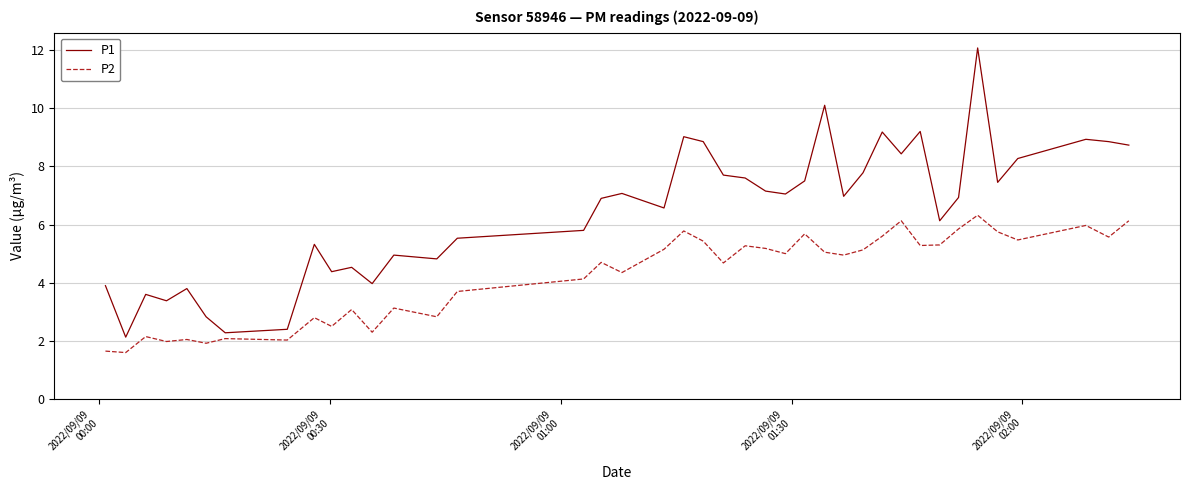

What is the difference between the maximum and minimum values in the P1 series?

9.9